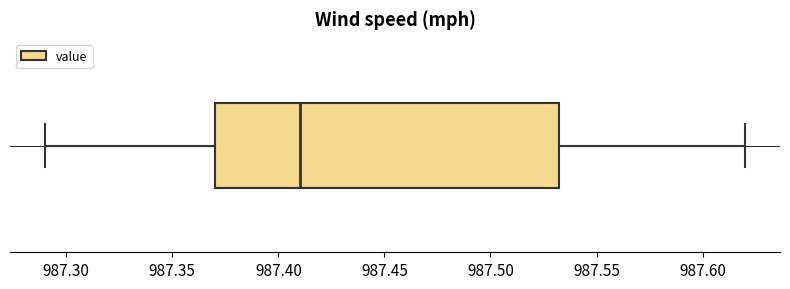

Transcribe this box plot: give where the median line is, the range the box spans, and where the two whiskers end, as read against the x-axis. The values are not printed on the chart, so give them approximately, as read against the axis.

median 987.410, box 987.370 to 987.535, whiskers 987.290 to 987.620